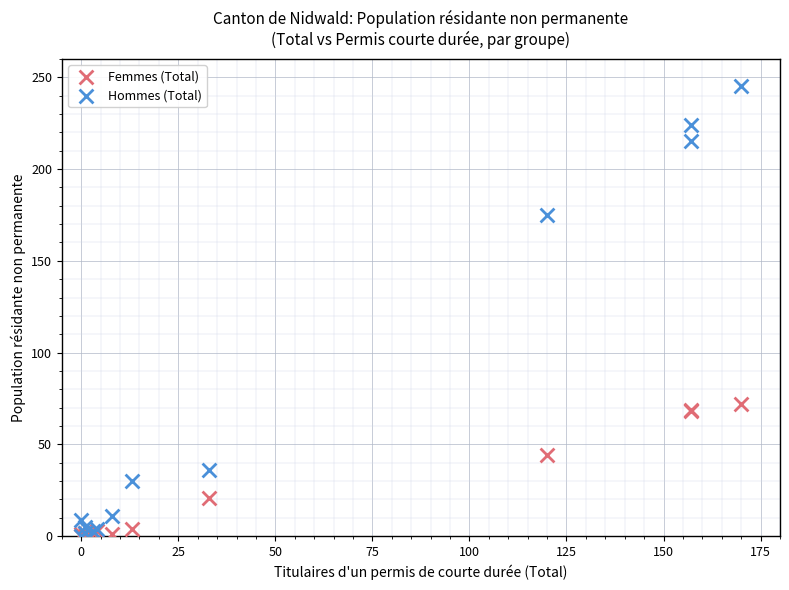

Which series has the widest spread of Y values?

Hommes (Total)